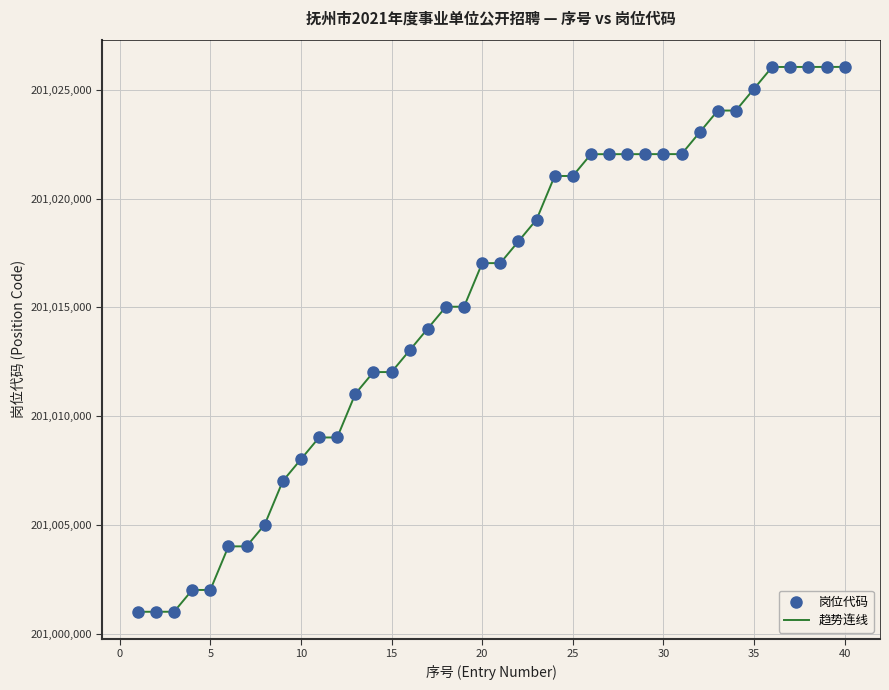

What is the maximum value shown in the chart?

201026050